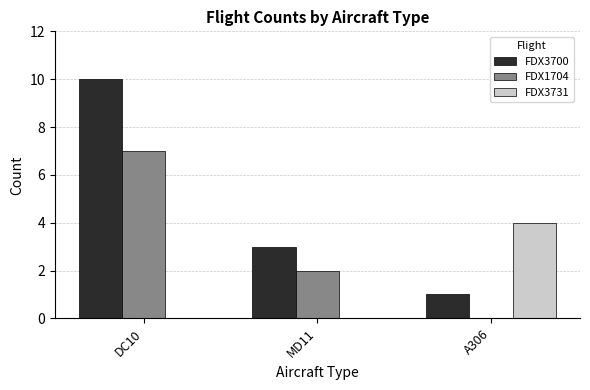

How many groups of bars are there?

3